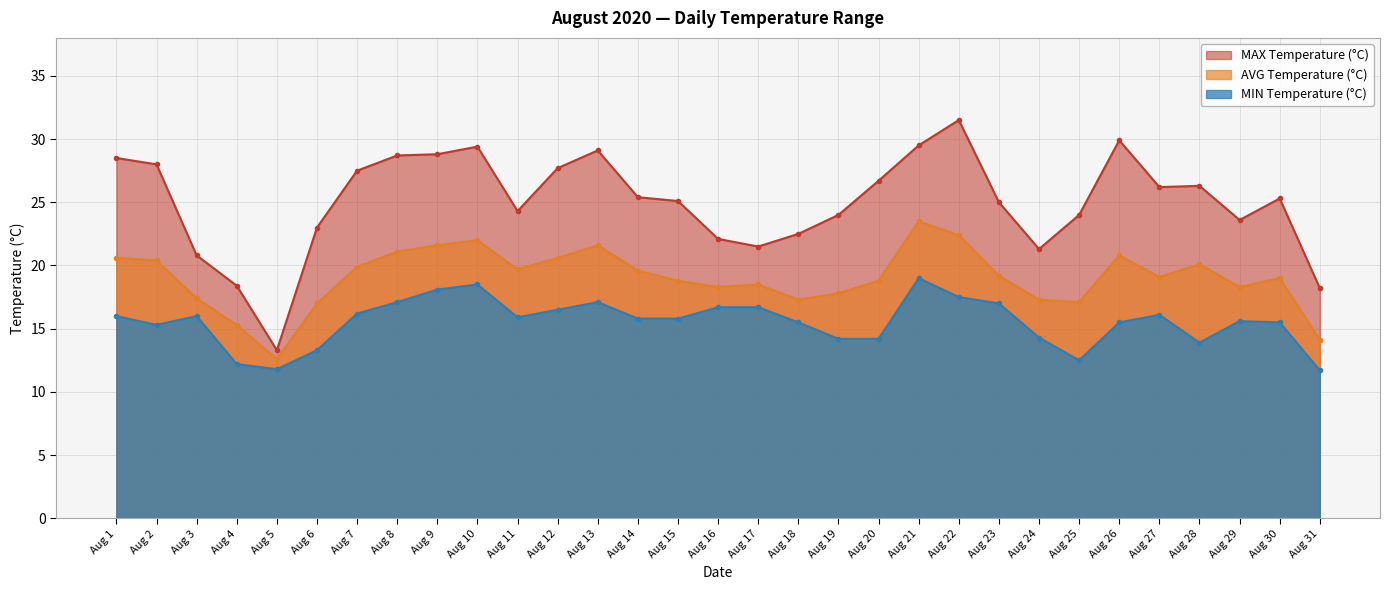

The value of MAX Temperature (°C) at Aug 6 is 23.0. True or false?

True